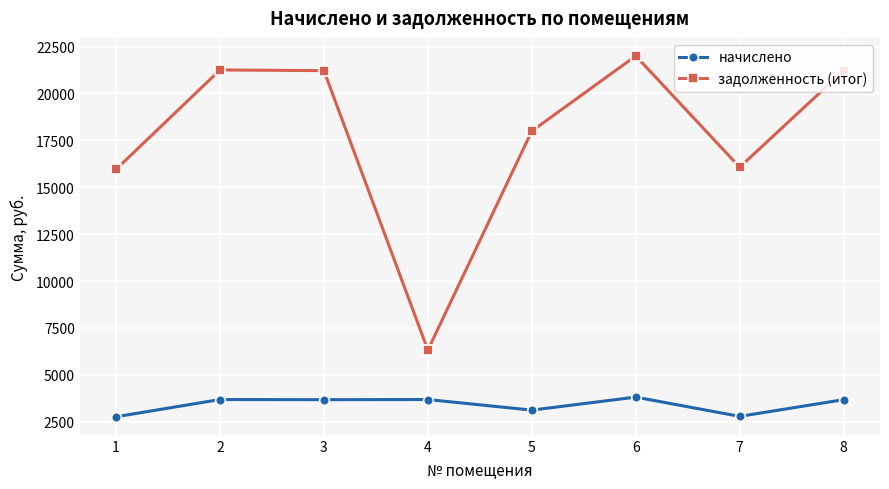

Rank the series at 2 from lowest to highest value.

начислено, задолженность (итог)